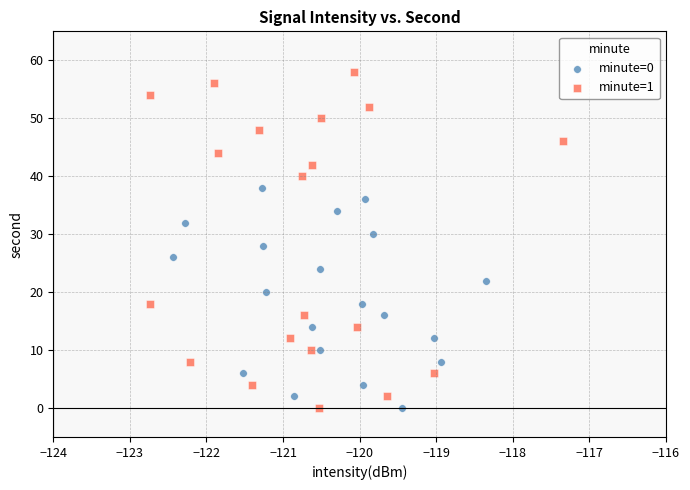

Which series has the largest Y range (max minus min)?

minute=1